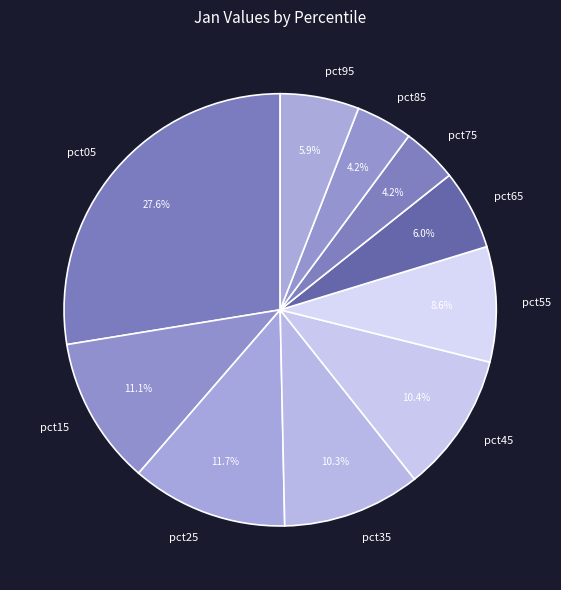

Which slice is the largest?

pct05